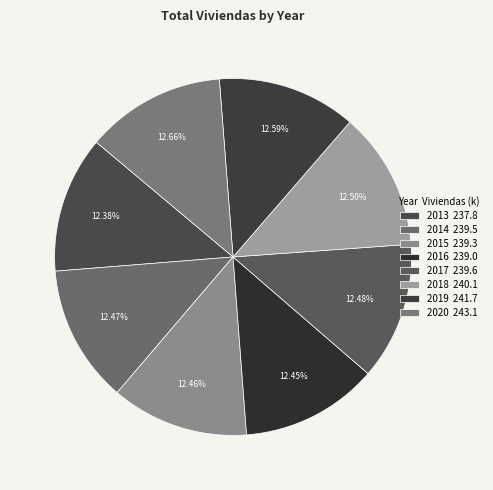

Does 2015 represent more than half of the total?

No